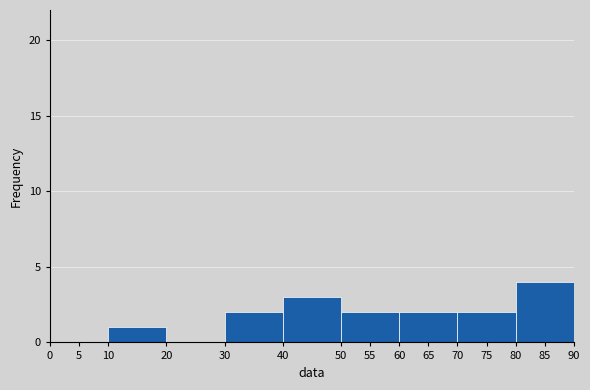

Reading left to right, list every bar in this chart as the range it spans on the x-axis followed by its height. The values are not printed on the chart, so give them approximately, as read against the axis.

0 to 10: 0
10 to 20: 1
20 to 30: 0
30 to 40: 2
40 to 50: 3
50 to 60: 2
60 to 70: 2
70 to 80: 2
80 to 90: 4